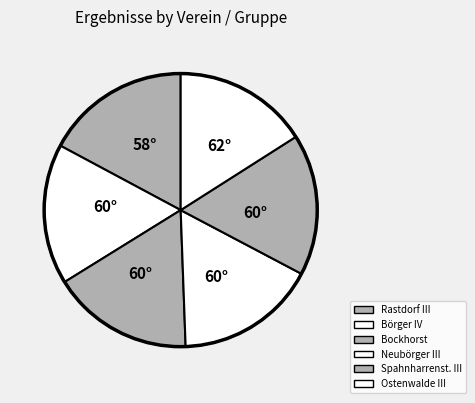

Count the number of slices in the pie.

6